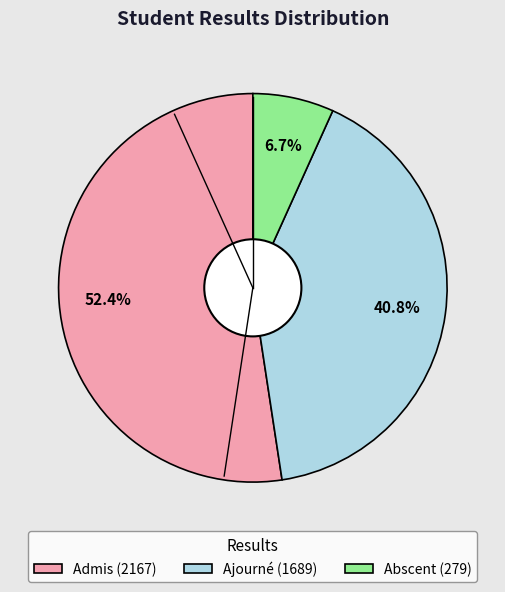

Is Admis (2167) the majority of the pie?

Yes